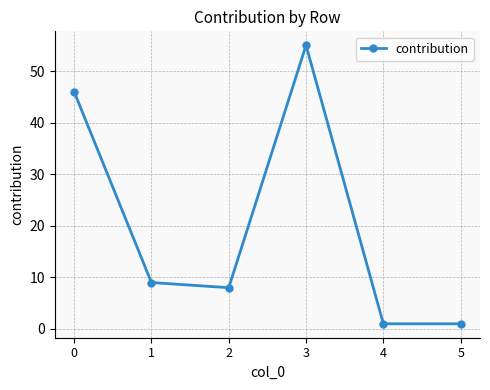

Reading right to left, extract all data points from this chart.

1	1	55	8	9	46